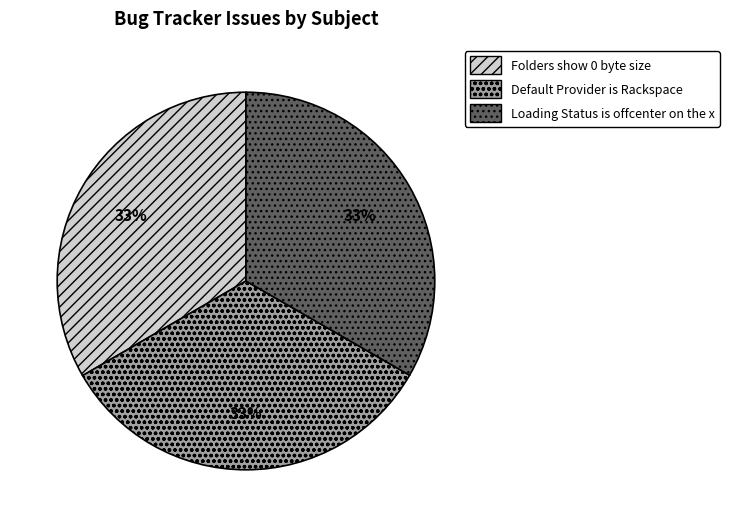

How many slices are in this pie chart?

3